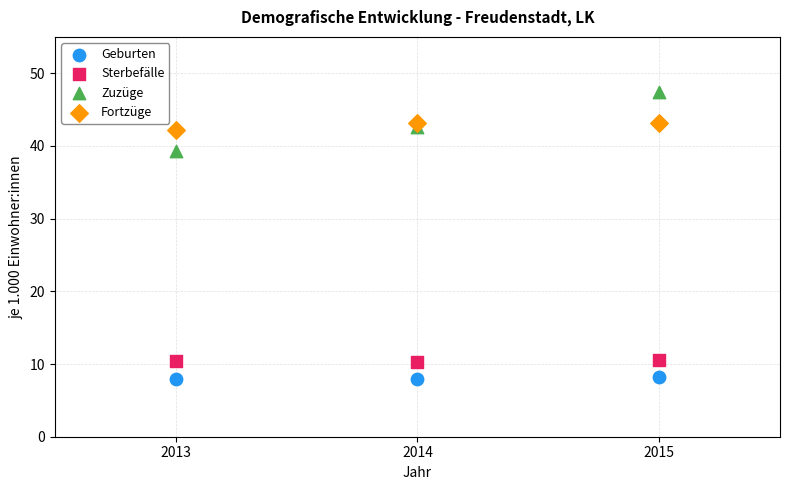

Which series reaches the minimum Y coordinate?

Geburten